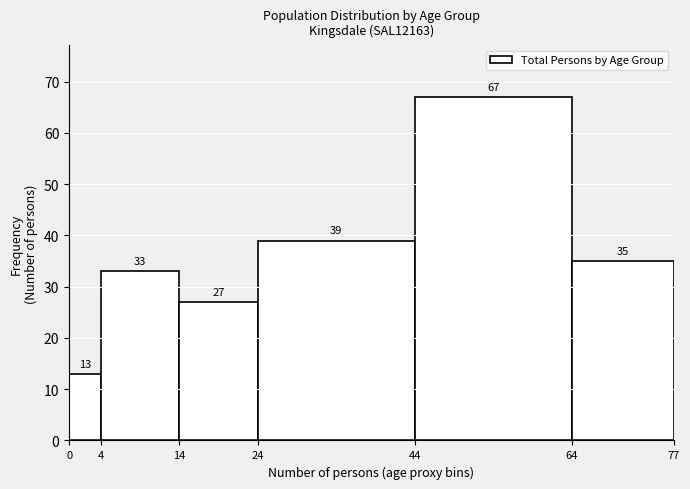

What is the height of the bar covering 64 to 77 on the x-axis?

35